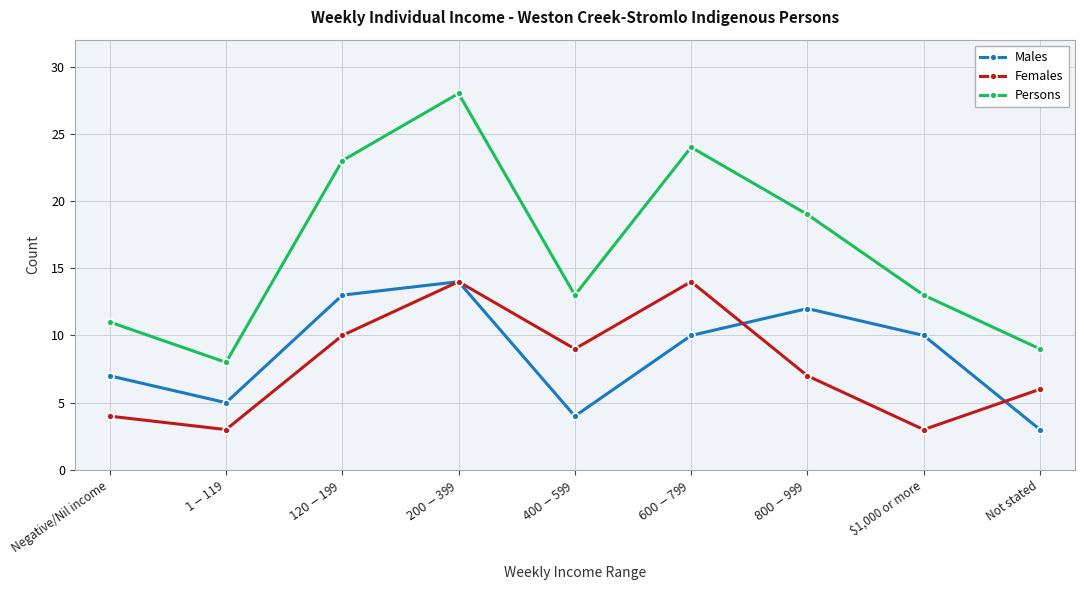

How many lines are shown in the chart?

3